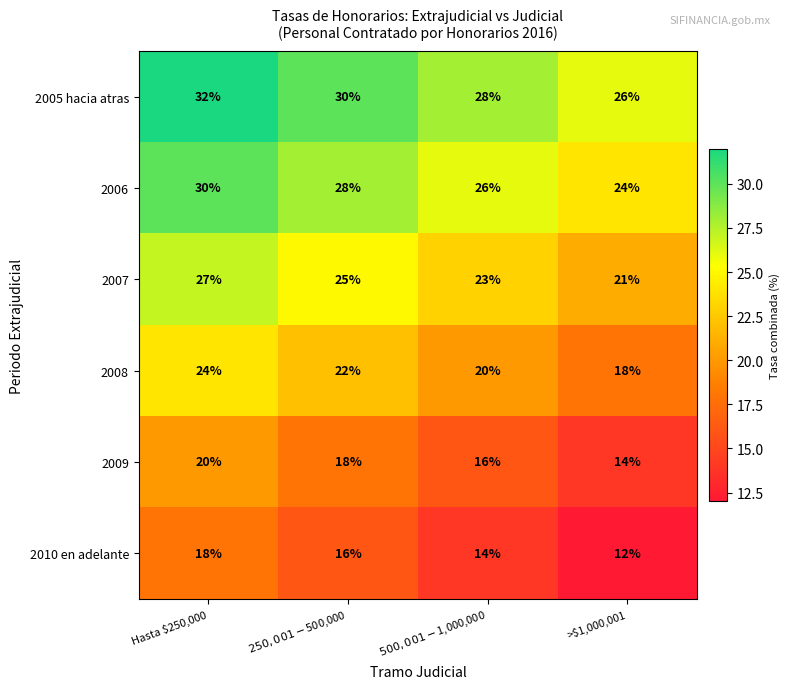

Which has a higher value, $500,001-$1,000,000 or $250,001-$500,000?

$250,001-$500,000